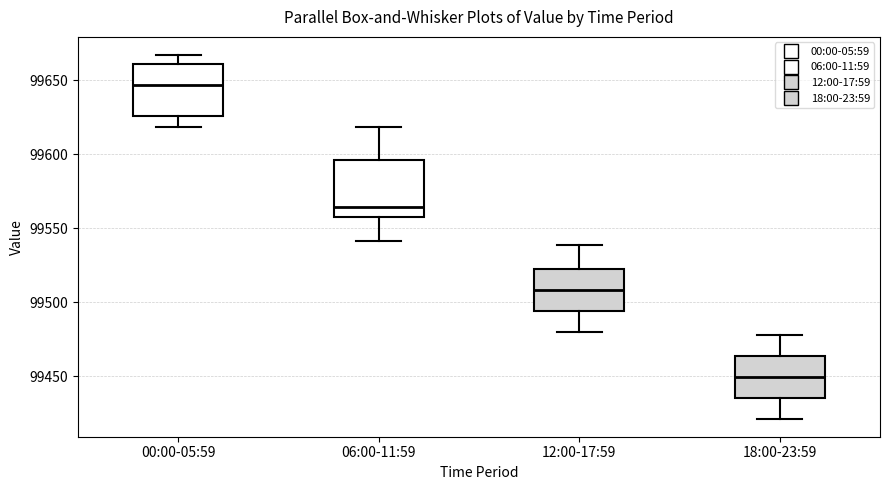

Which box has the lowest median line?

18:00-23:59